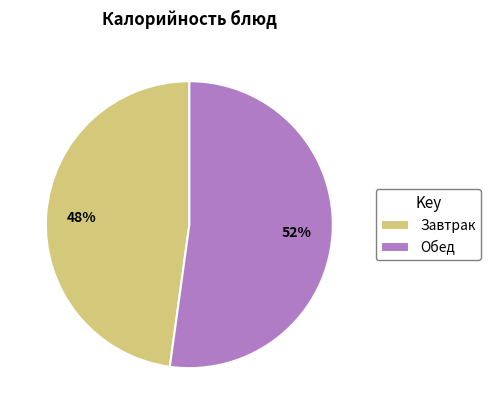

Is Обед the majority of the pie?

Yes